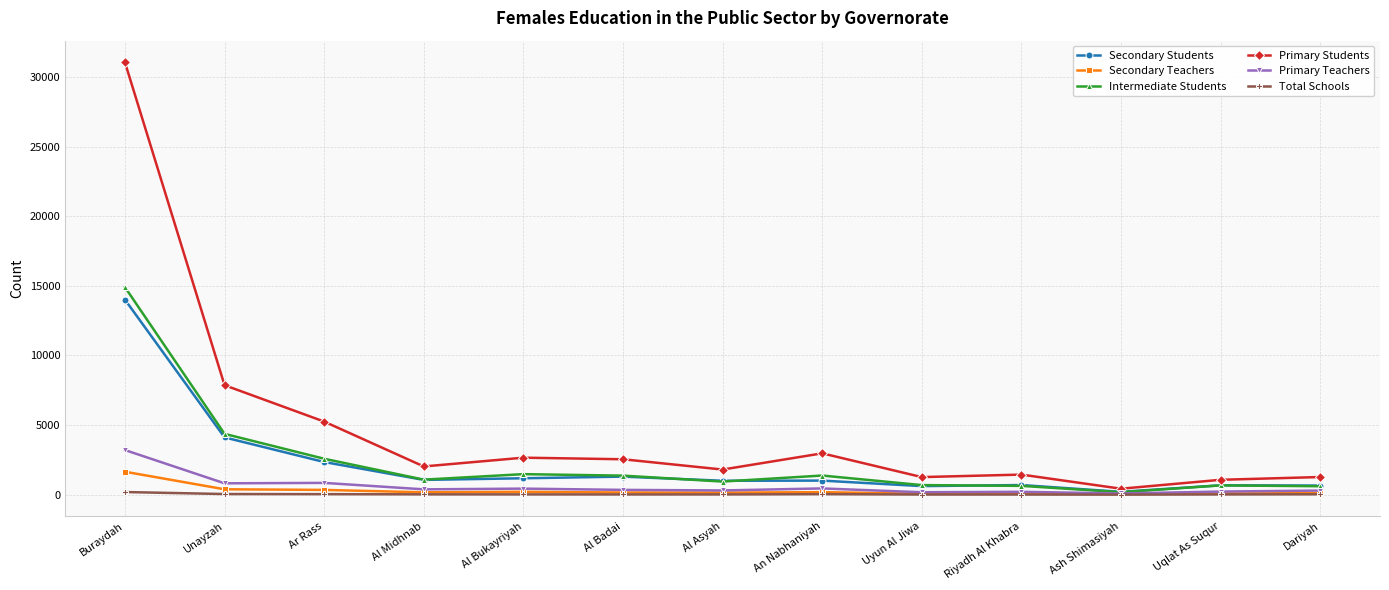

Which series has the widest spread of values?

Primary Students